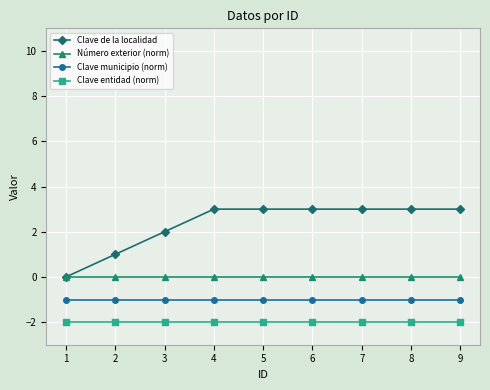

Between 1 and 3, which series saw the biggest shift?

Clave de la localidad